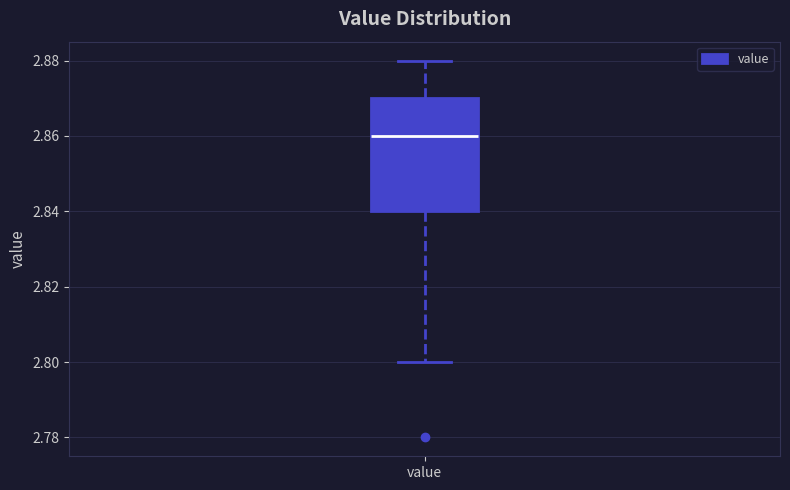

Where is the lower edge of the box for value on the y-axis? The values are not printed on the chart, so give them approximately, as read against the axis.

2.84